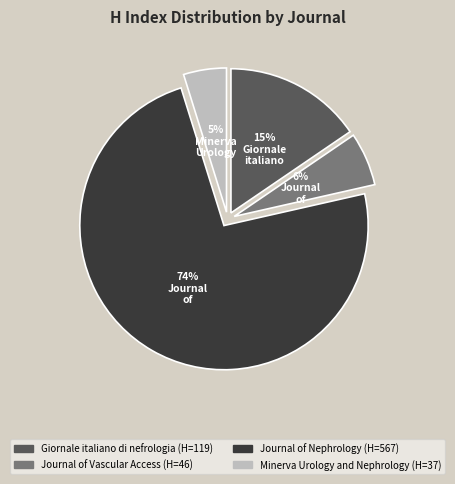

How many slices are in this pie chart?

4